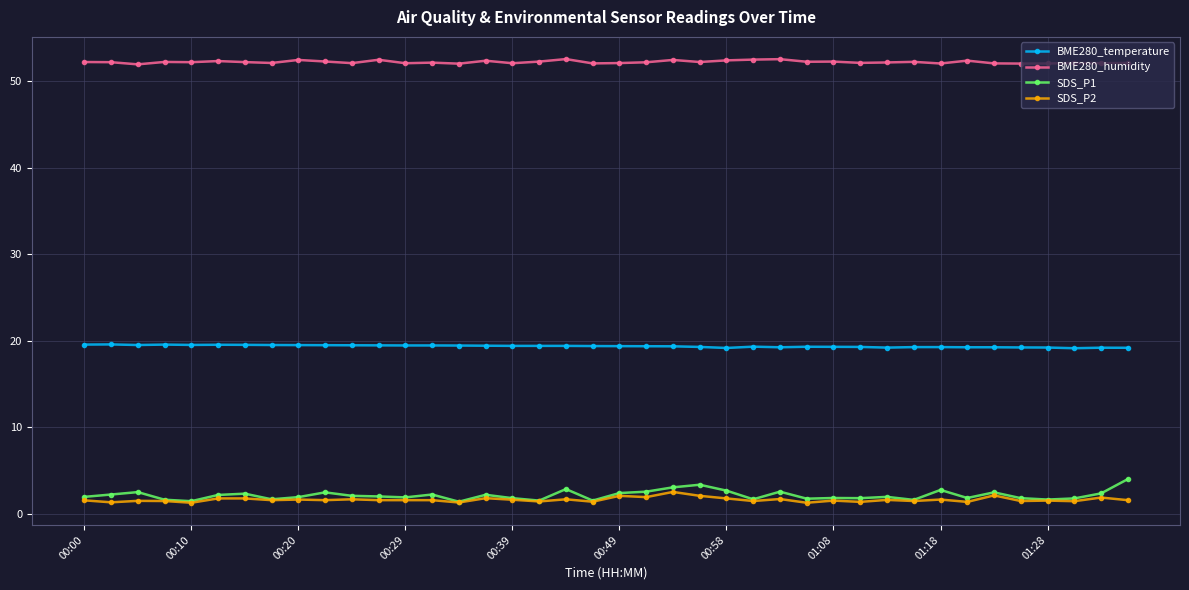

Which series has the largest total across all categories?

BME280_humidity